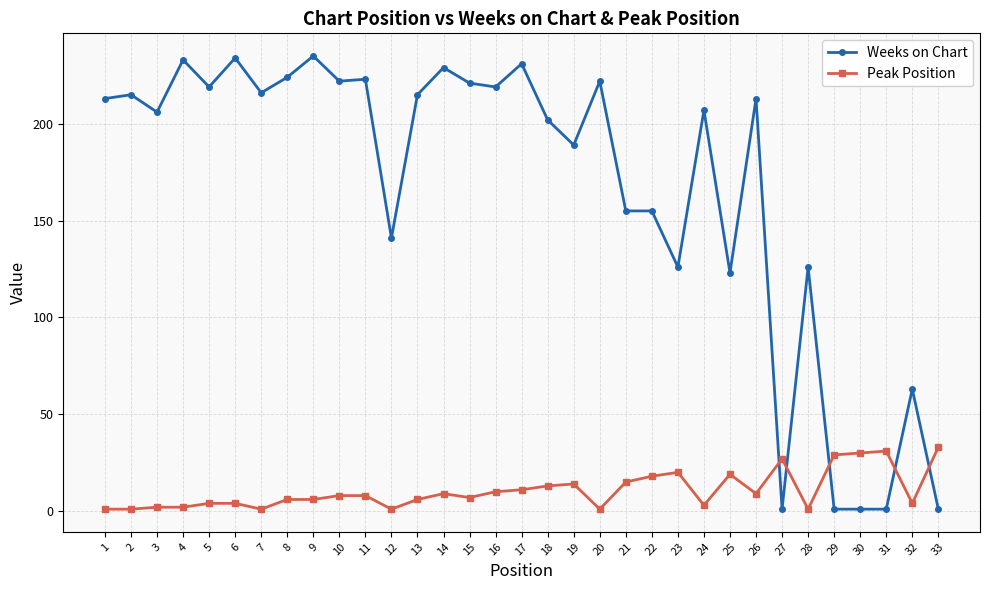

Which series has the widest spread of values?

Weeks on Chart